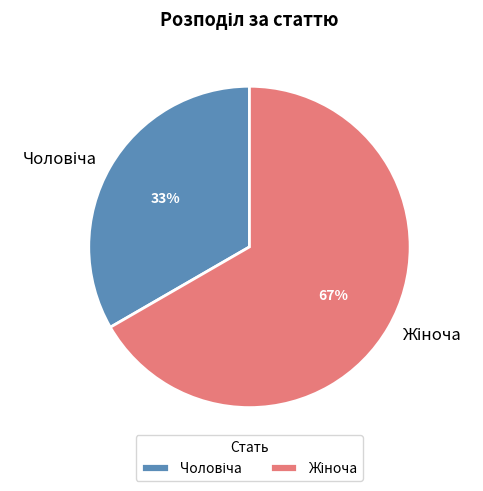

To the nearest percent, what is the average slice percentage?

50%